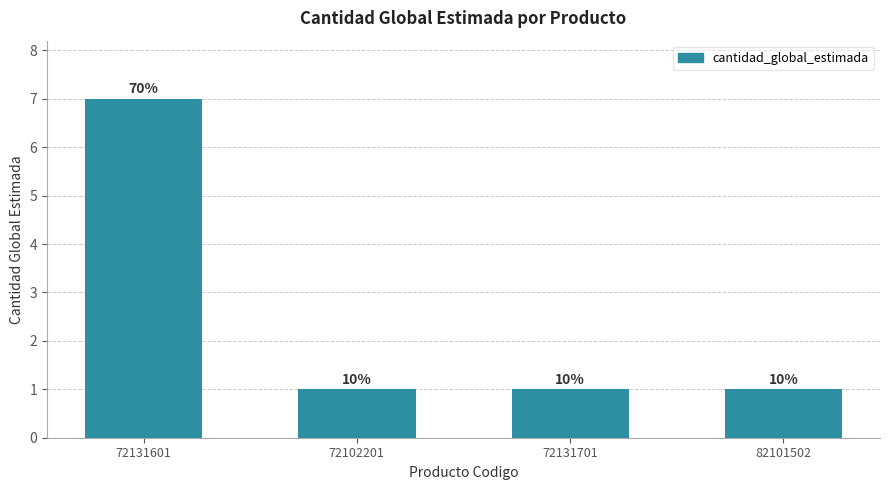

What is the ratio of the value at 72131701 to the value at 72102201?

1.0